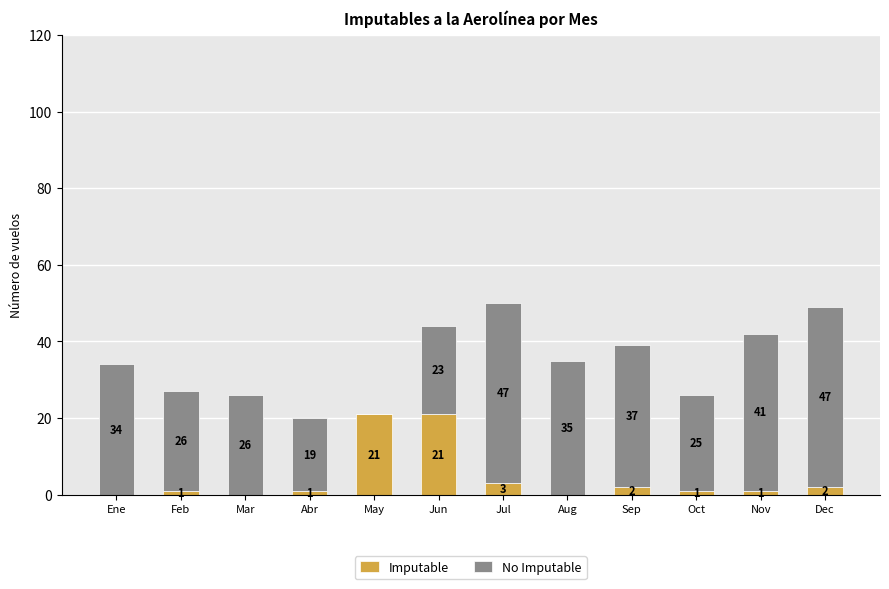

How many distinct data groups are displayed?

2